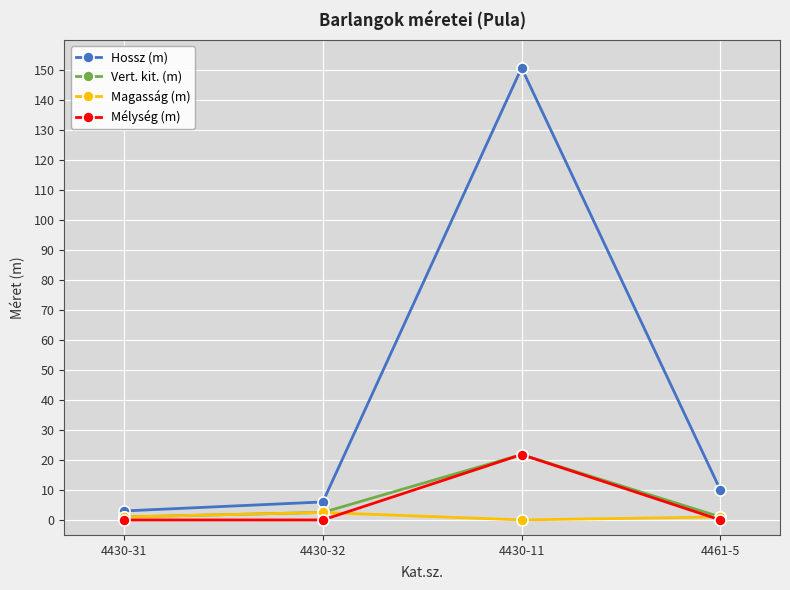

True or false: Hossz (m) and Magasság (m) intersect in this chart.

False